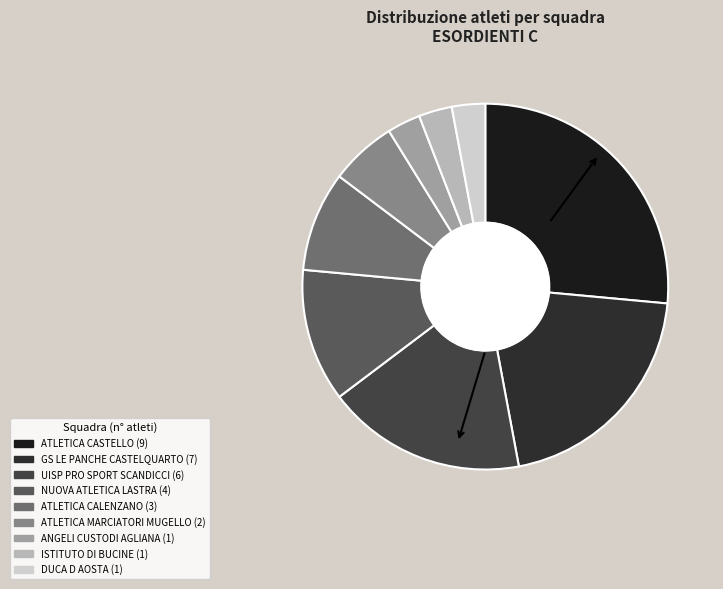

Is the sum of ISTITUTO DI BUCINE and NUOVA ATLETICA LASTRA greater than half?

No